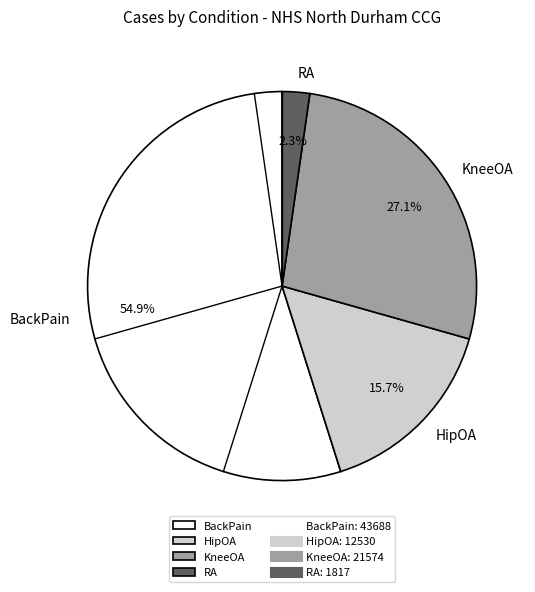

To the nearest percent, what percentage of the pie is BackPain?

55%